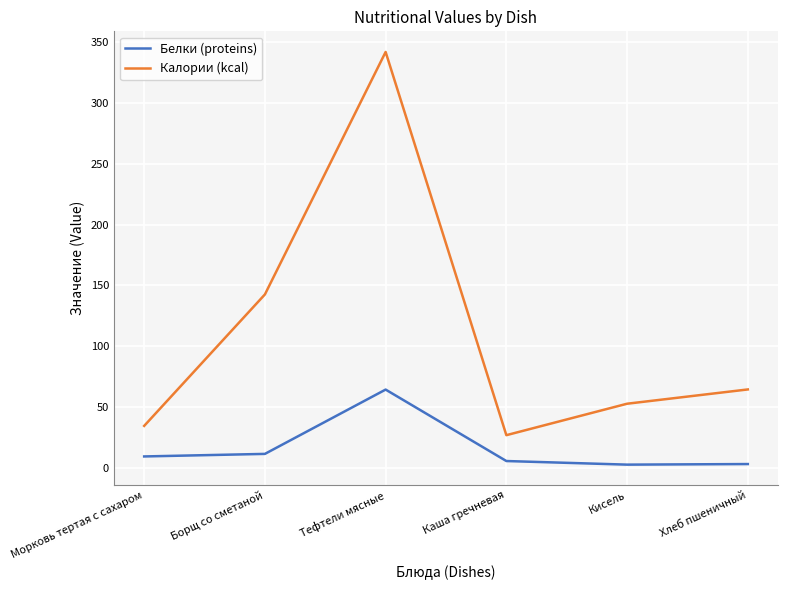

List the series in order of their overall mean, highest first.

Калории (kcal), Белки (proteins)